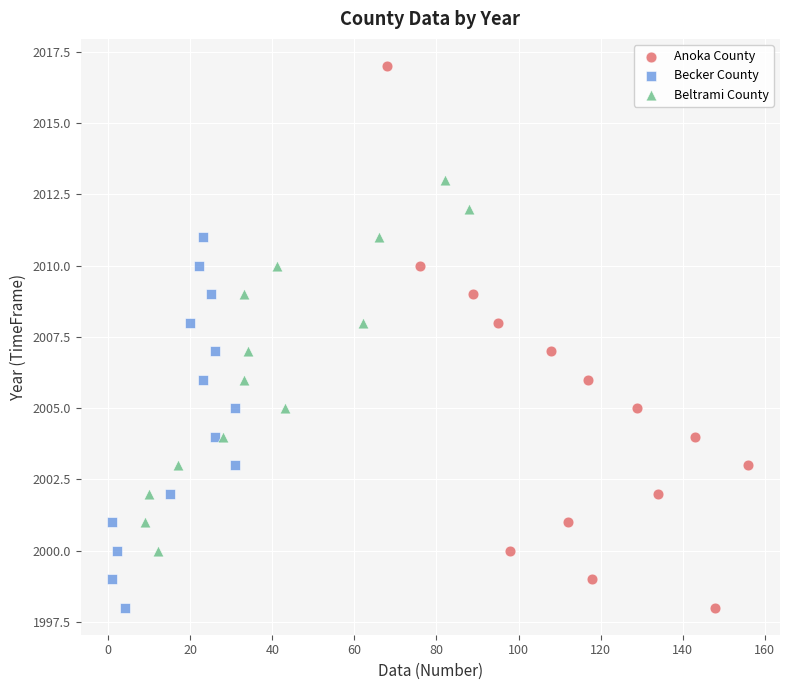

Which series has the widest spread of Y values?

Anoka County